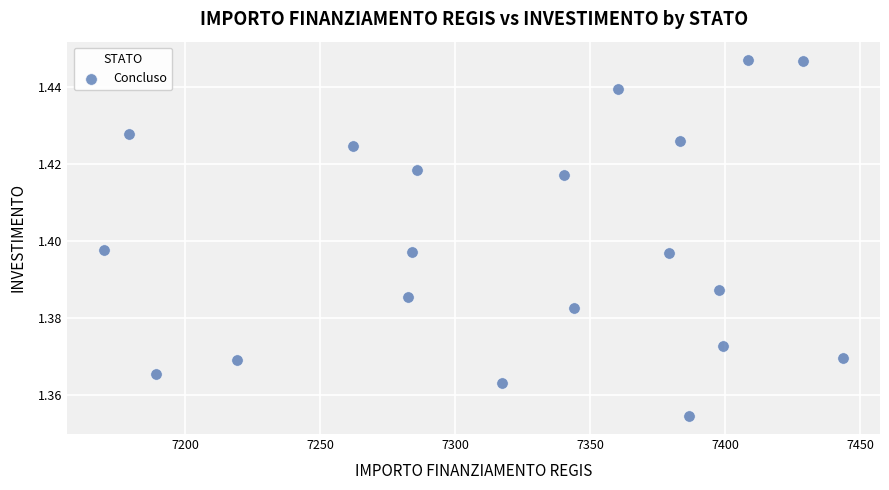

What is the range of X values (max minus min)?

273.5